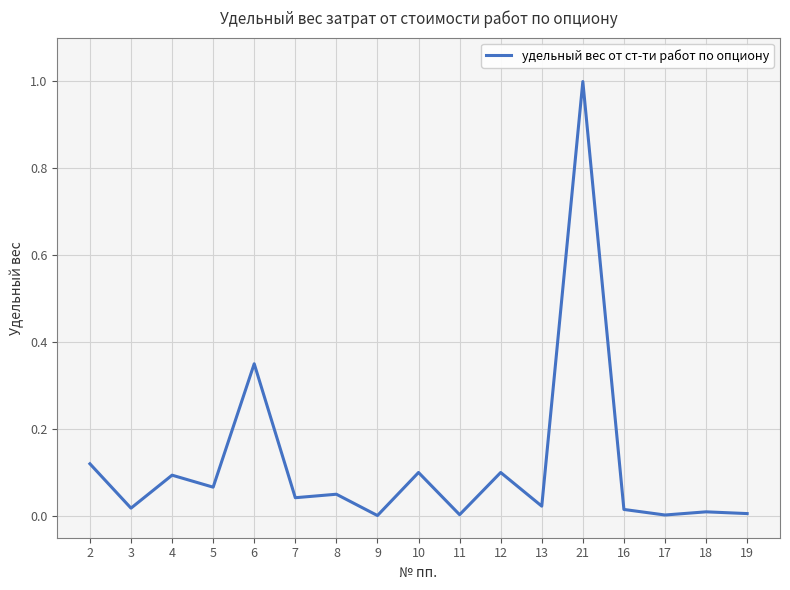

True or false: the data has more than 1 interior local peaks.

True